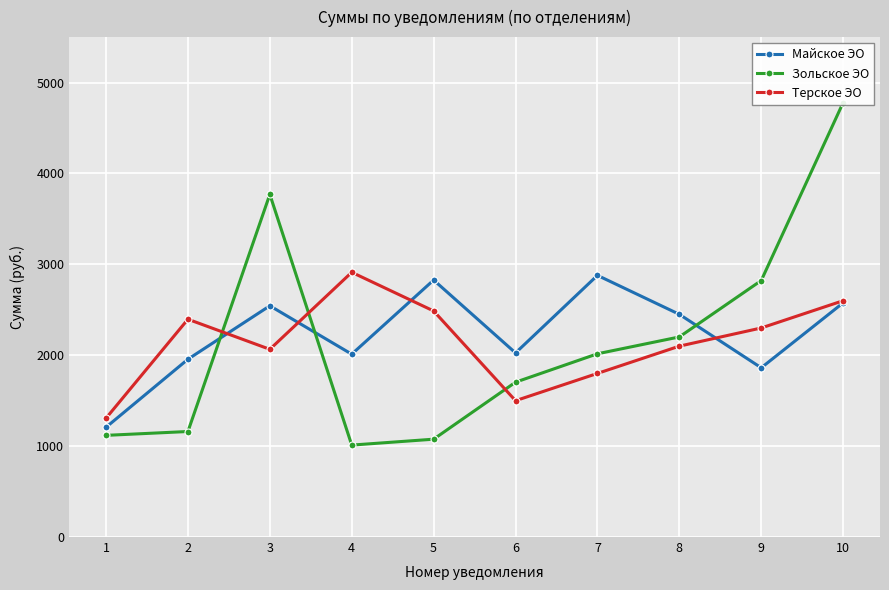

What is the difference between the highest and lowest values at 3?

1704.2